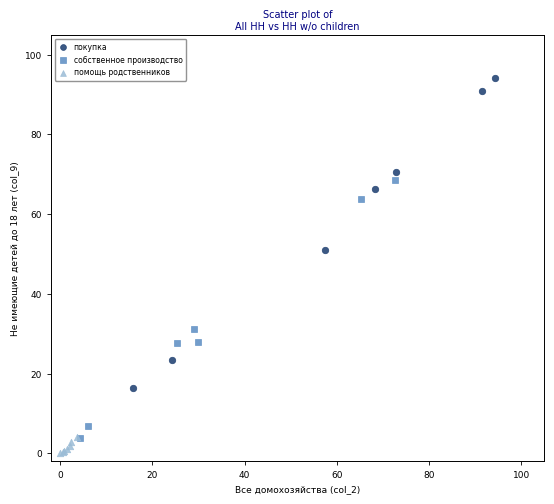

Which series contains the lowest Y value?

помощь родственников